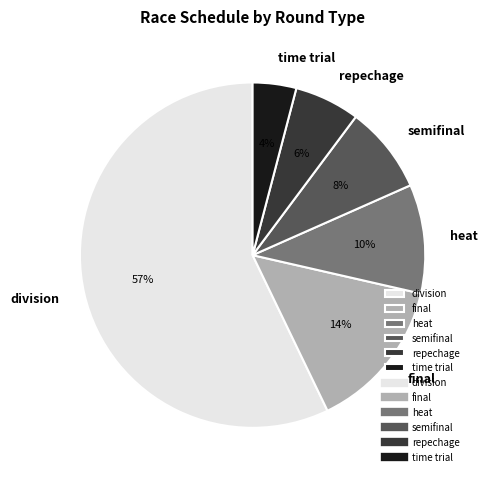

To the nearest percent, what is the average slice percentage?

17%